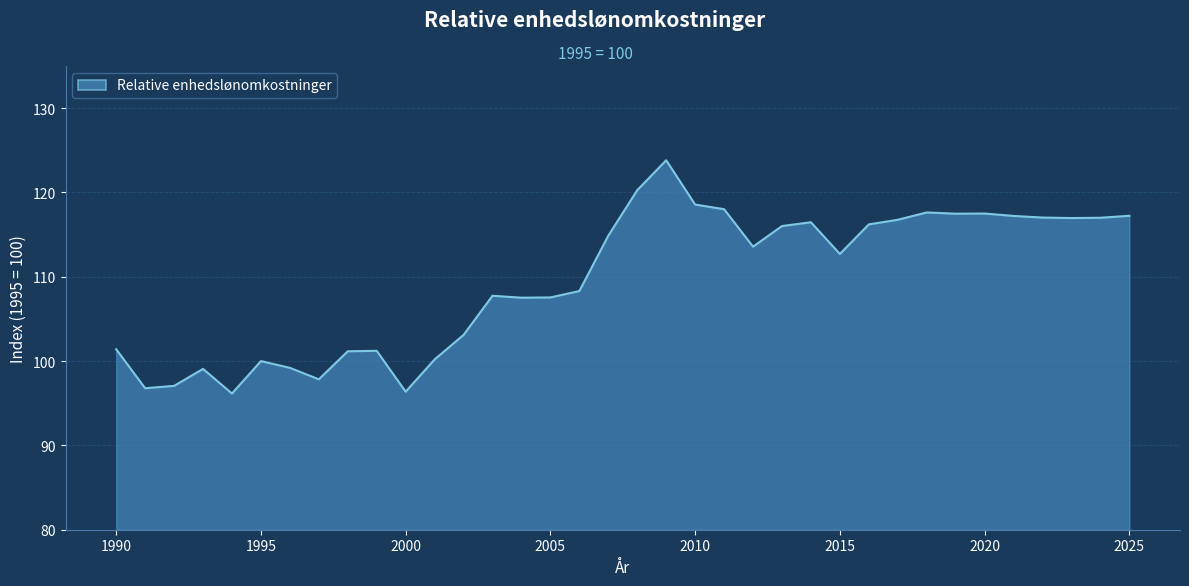

What is the smallest value displayed?

96.2